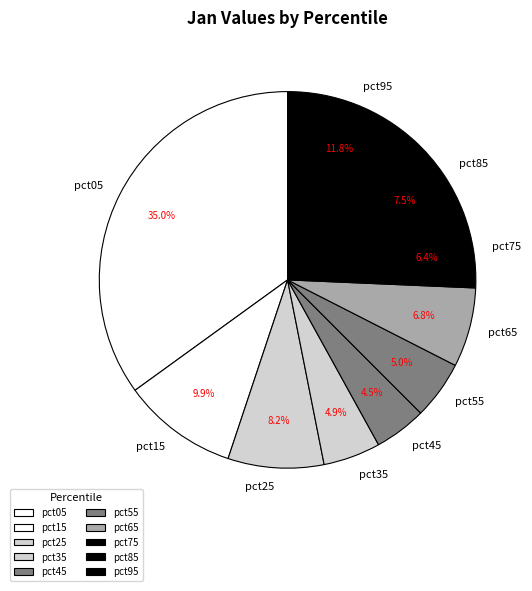

Is there any slice that represents more than half of the pie?

No